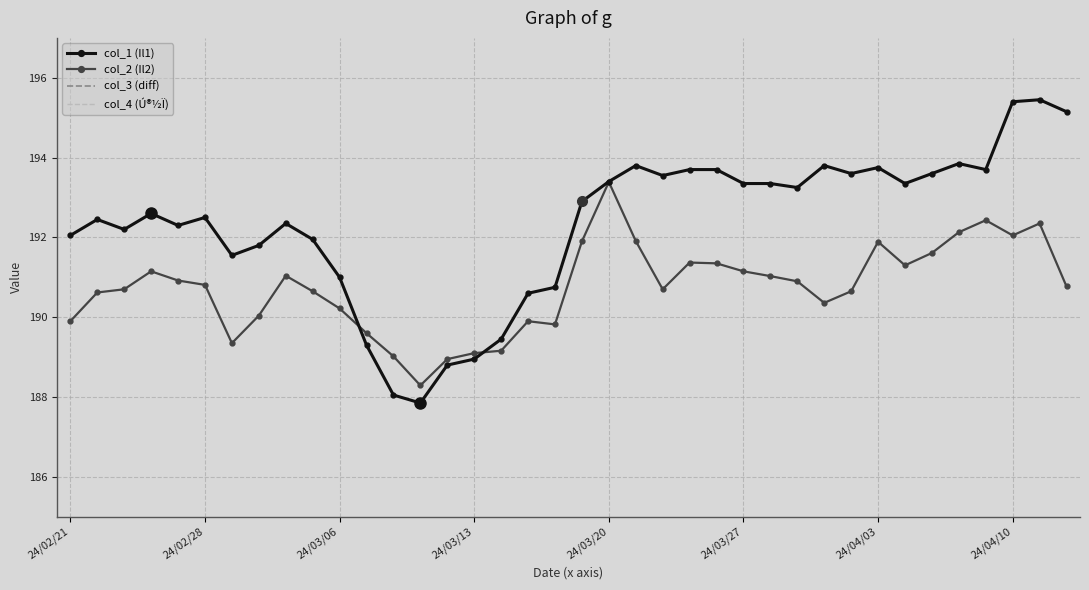

What is the lowest value of the col_2 (Il2) series?

188.3